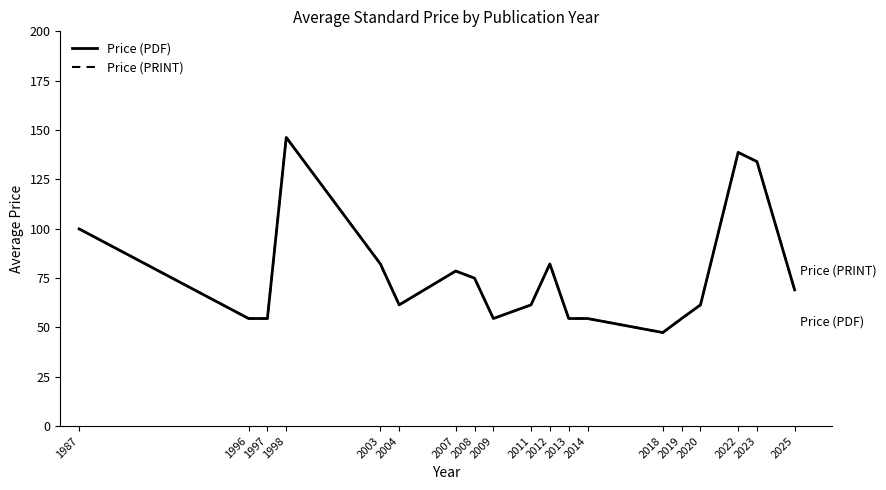

True or false: Price (PRINT) and Price (PDF) cross at least once.

False